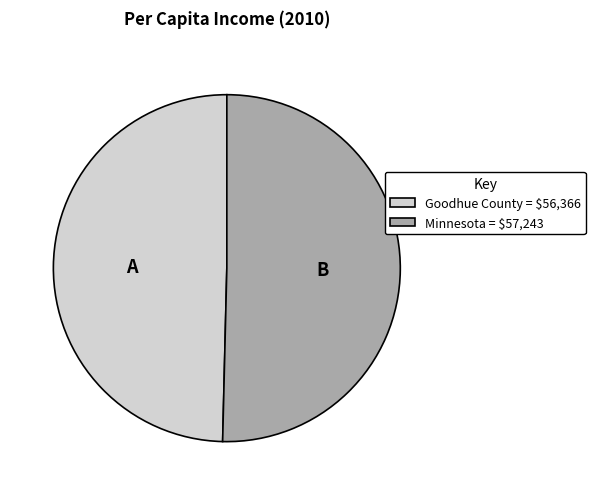

Does any single category account for the majority?

Yes